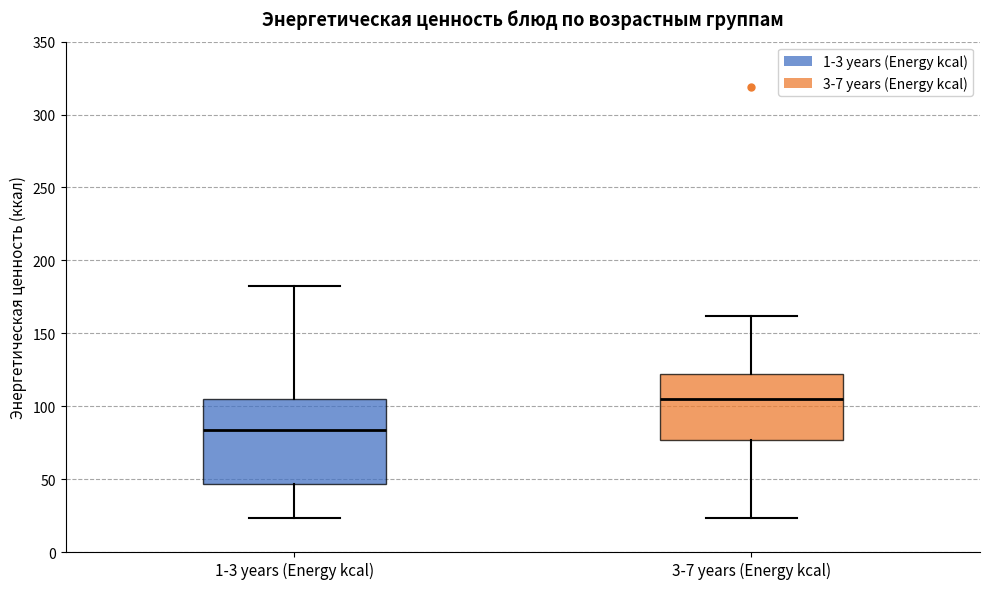

Reading left to right, transcribe this box plot: for each box, give where its median line is, the range the box spans, and where its two whiskers end, as read against the y-axis. The values are not printed on the chart, so give them approximately, as read against the axis.

1-3 years (Energy kcal): median 85, box 45 to 105, whiskers 25 to 180
3-7 years (Energy kcal): median 105, box 75 to 120, whiskers 25 to 160